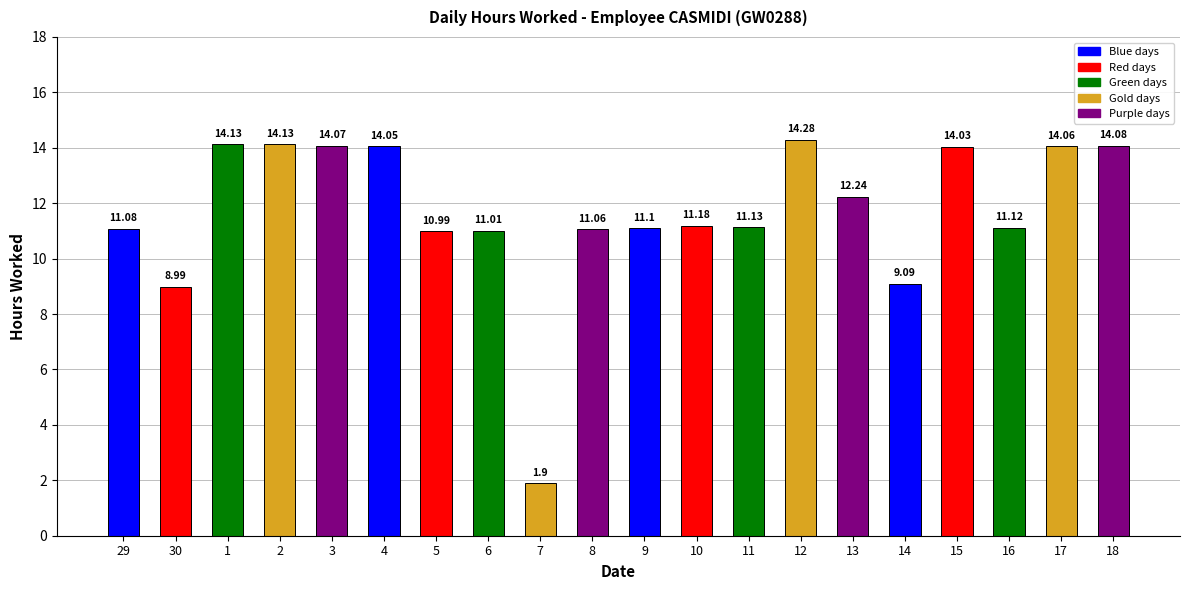

Between 11 and 3, which is larger?

3